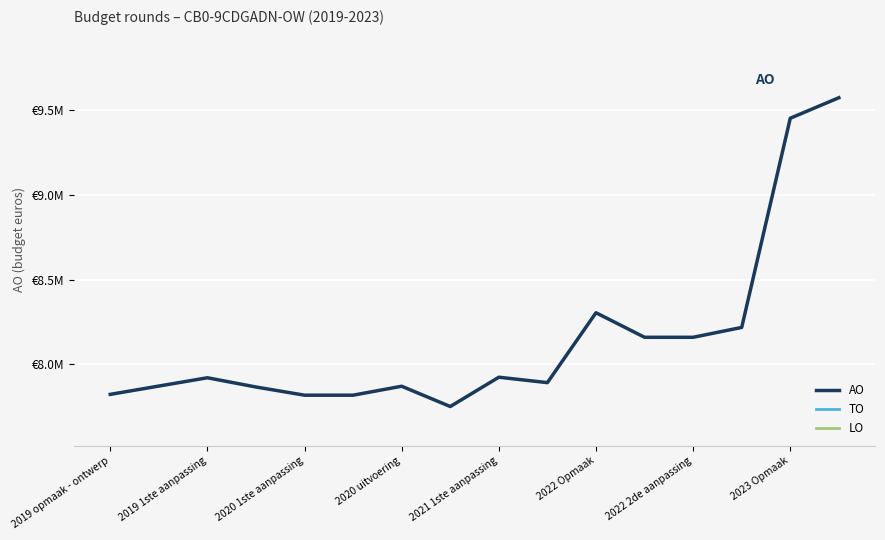

True or false: AO and LO cross at least once.

False